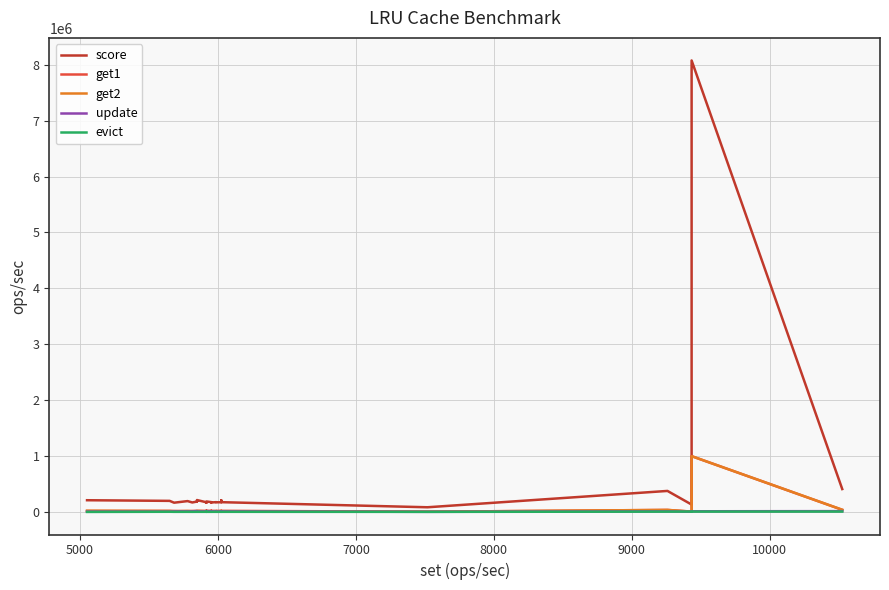

What is the total value across all series at 9000?

246966